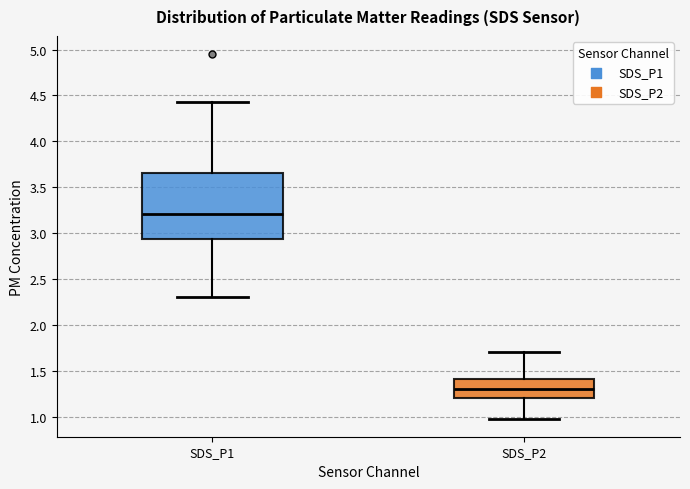

Comparing the boxes themselves (not the whiskers), which one is the tallest?

SDS_P1